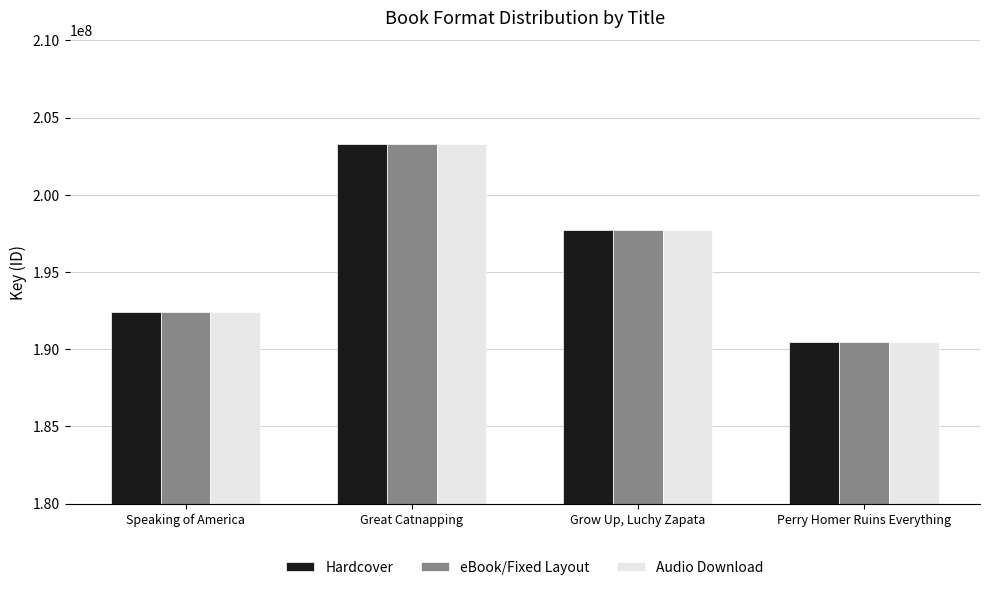

Where is Hardcover nearest to the value 196861271?

Grow Up, Luchy Zapata